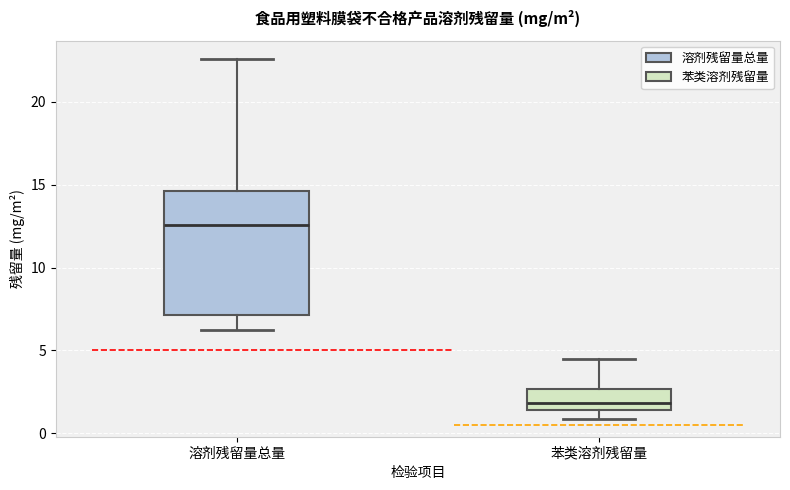

Reading left to right, transcribe this box plot: for each box, give where its median line is, the range the box spans, and where its two whiskers end, as read against the y-axis. The values are not printed on the chart, so give them approximately, as read against the axis.

溶剂残留量总量: median 12.5, box 7.0 to 14.5, whiskers 6.0 to 22.5
苯类溶剂残留量: median 2.0, box 1.5 to 2.5, whiskers 1.0 to 4.5